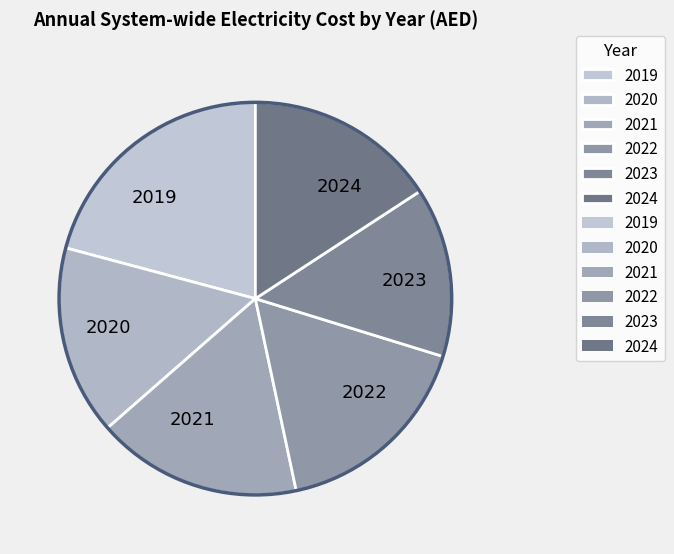

Approximately how many times larger is the value at 2019 compared to 2020?

1.3